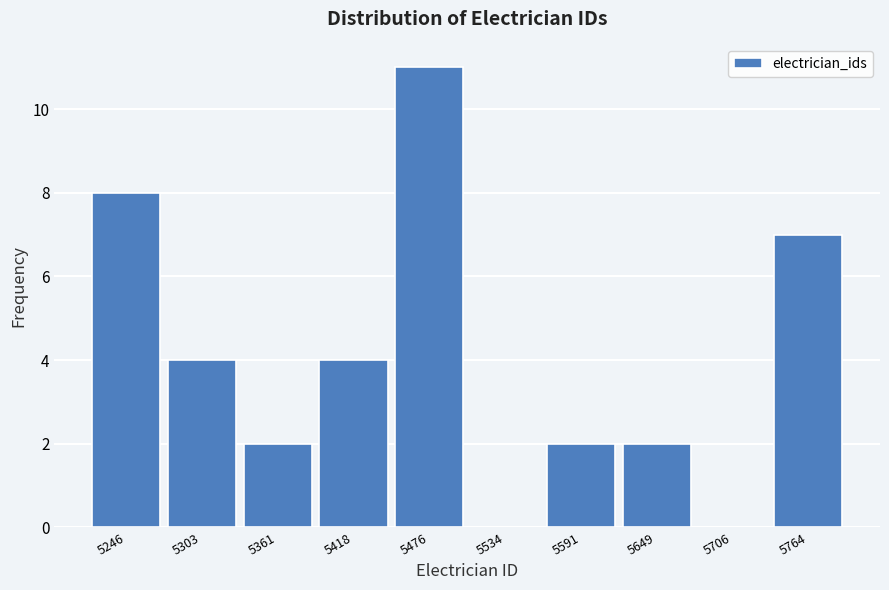

Reading right to left, what are all the values shown in this chart?

5764=7	5706=0	5649=2	5591=2	5534=0	5476=11	5418=4	5361=2	5303=4	5246=8